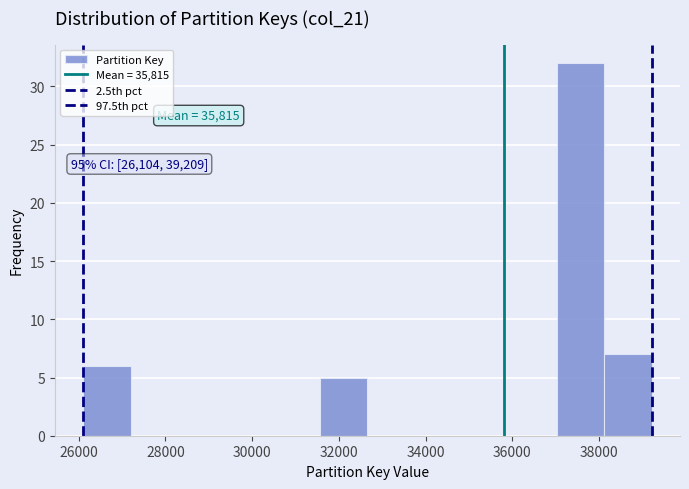

Over which range of the x-axis is the bar tallest?

37000 to 38200